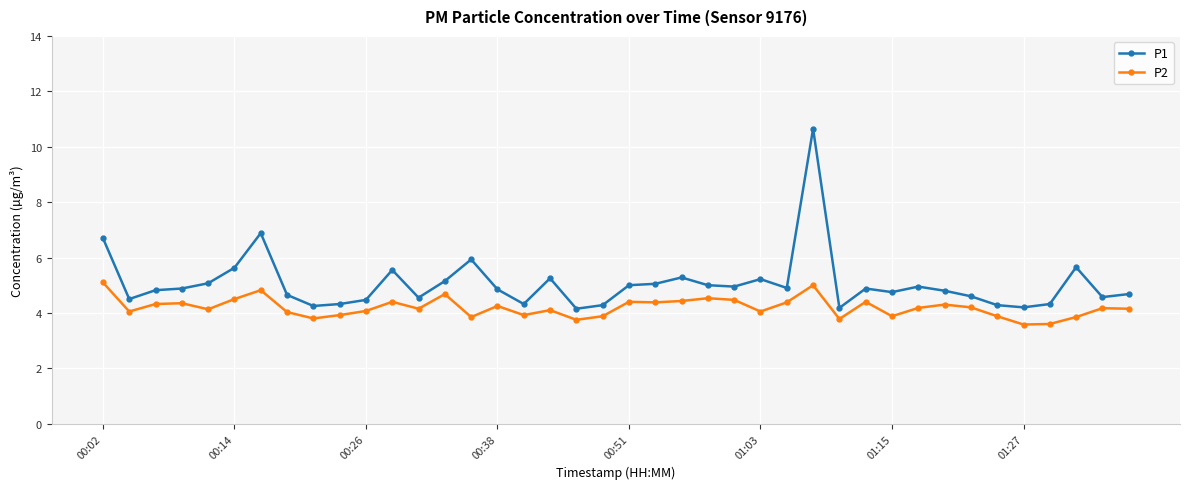

List the series in order of their overall mean, highest first.

P1, P2